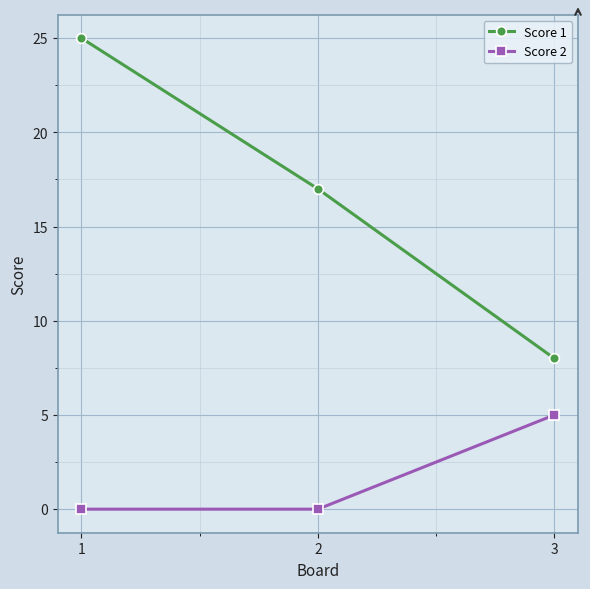

Which series has the largest range (max minus min)?

Score 1